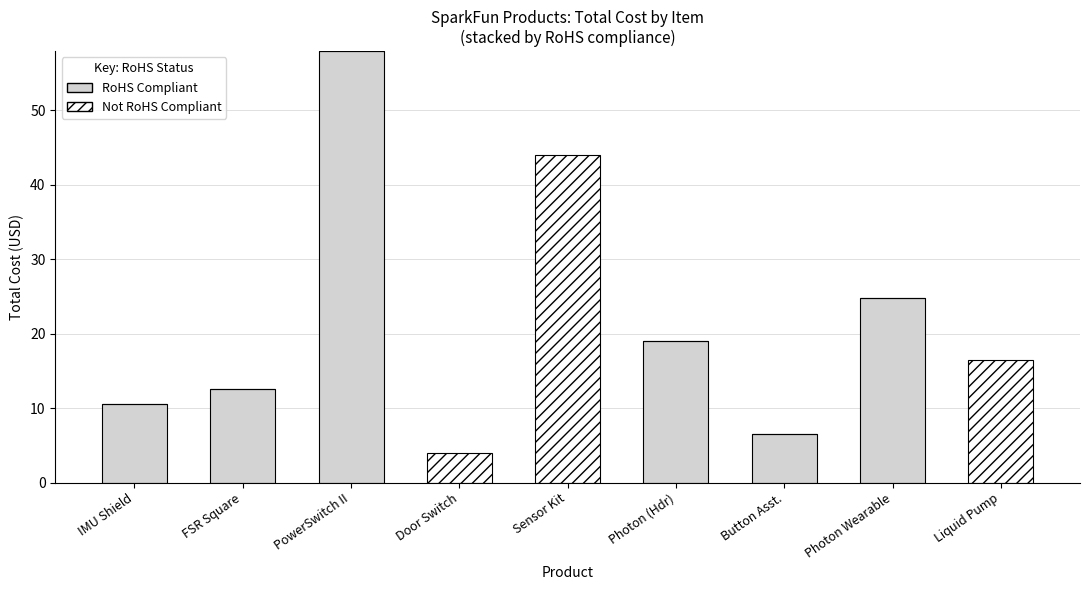

The RoHS Compliant series shows 34.9 at Sensor Kit. True or false?

False